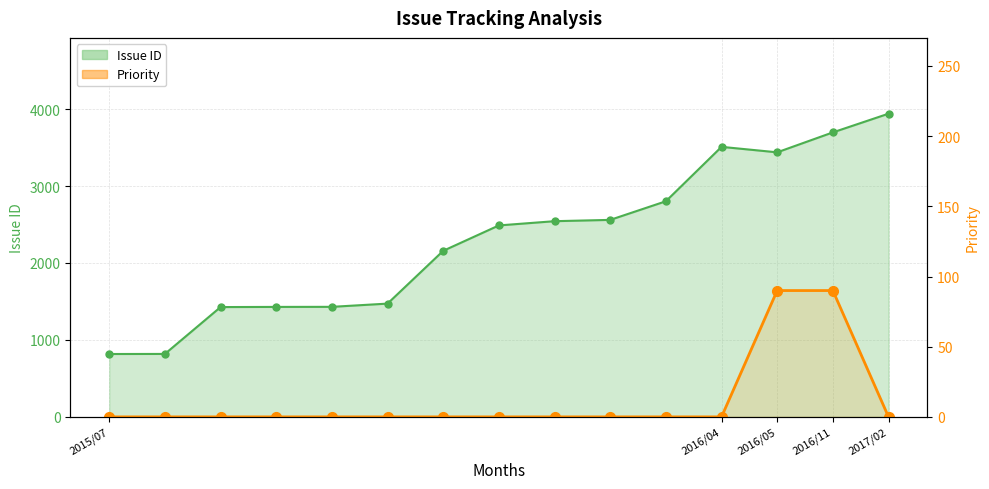

What are all the series names shown in the legend?

Issue ID line, Priority